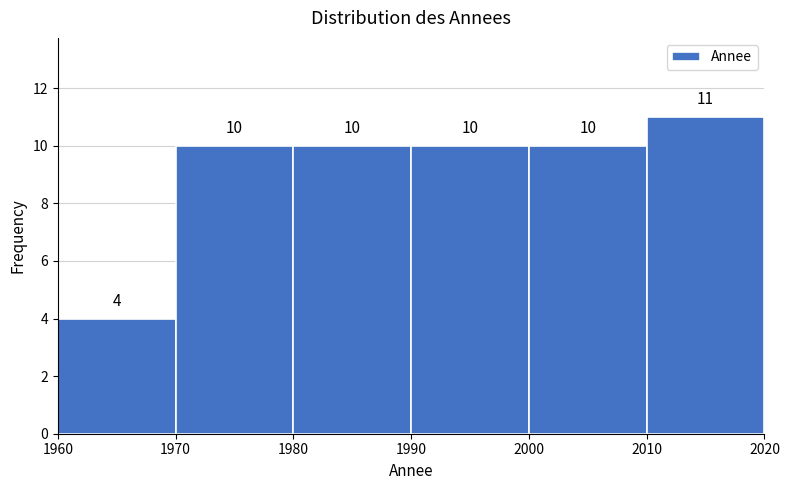

Which range on the x-axis has the tallest bar?

2010 to 2020